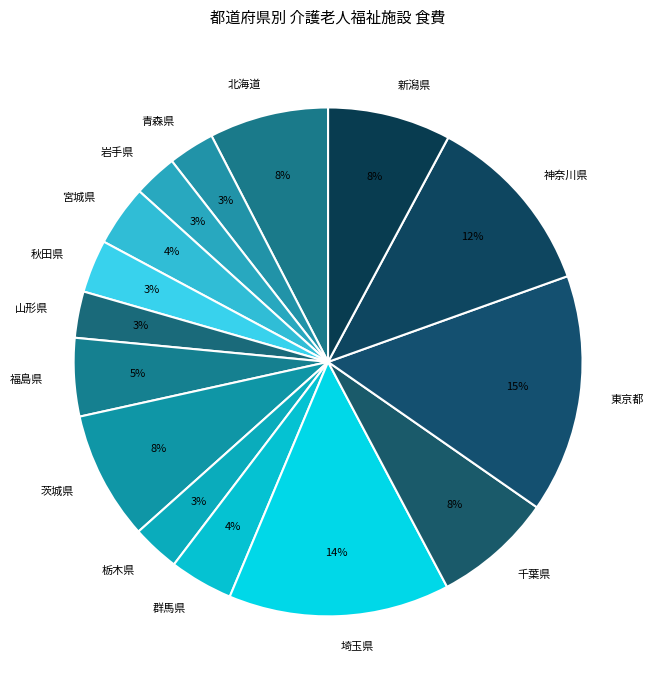

To the nearest percent, what portion does 群馬県 represent?

4%